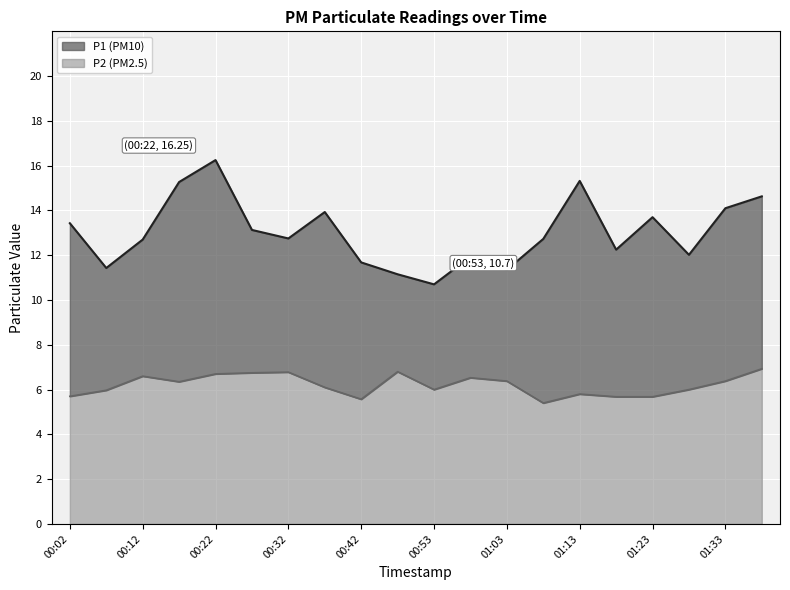

Reading left to right, extract all data points from this chart.

P1: 00:02=13.4	00:07=11.4	00:12=12.7	00:17=15.3	00:22=16.2	00:27=13.1	00:32=12.8	00:37=13.9	00:42=11.7	00:47=11.2	00:53=10.7	00:58=11.9	01:03=11.3	01:08=12.7	01:13=15.3	01:18=12.2	01:23=13.7	01:28=12.0	01:33=14.1	01:38=14.6
P2: 00:02=5.7	00:07=6.0	00:12=6.6	00:17=6.3	00:22=6.7	00:27=6.8	00:32=6.8	00:37=6.1	00:42=5.6	00:47=6.8	00:53=6.0	00:58=6.5	01:03=6.4	01:08=5.4	01:13=5.8	01:18=5.7	01:23=5.7	01:28=6.0	01:33=6.4	01:38=6.9